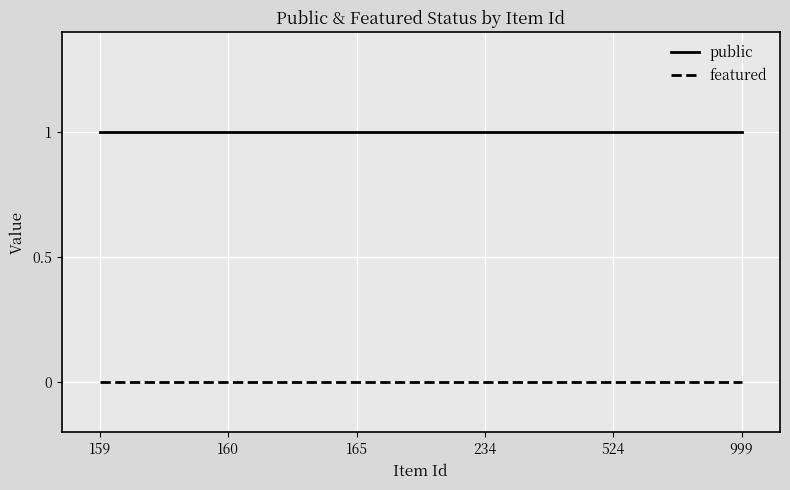

How many series are shown in this chart?

2